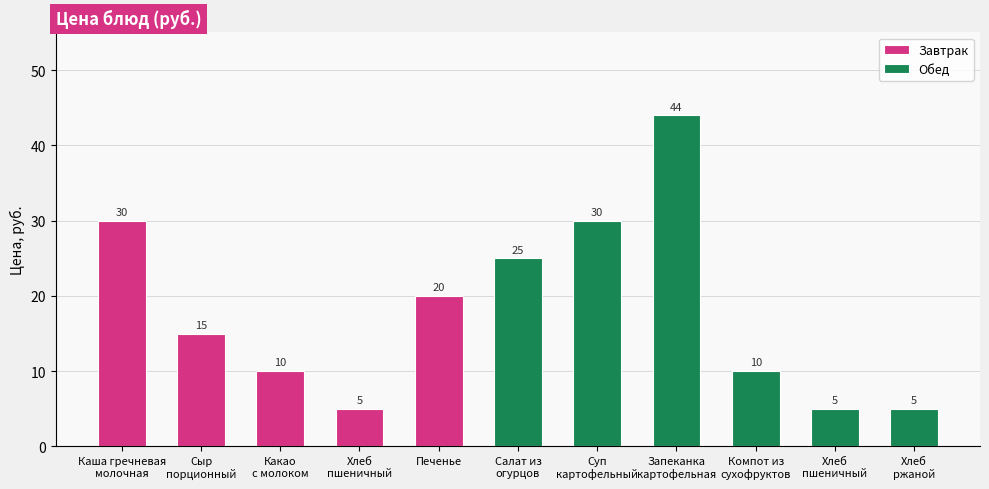

Which has a higher value, Печенье or Компот из
сухофруктов?

Печенье